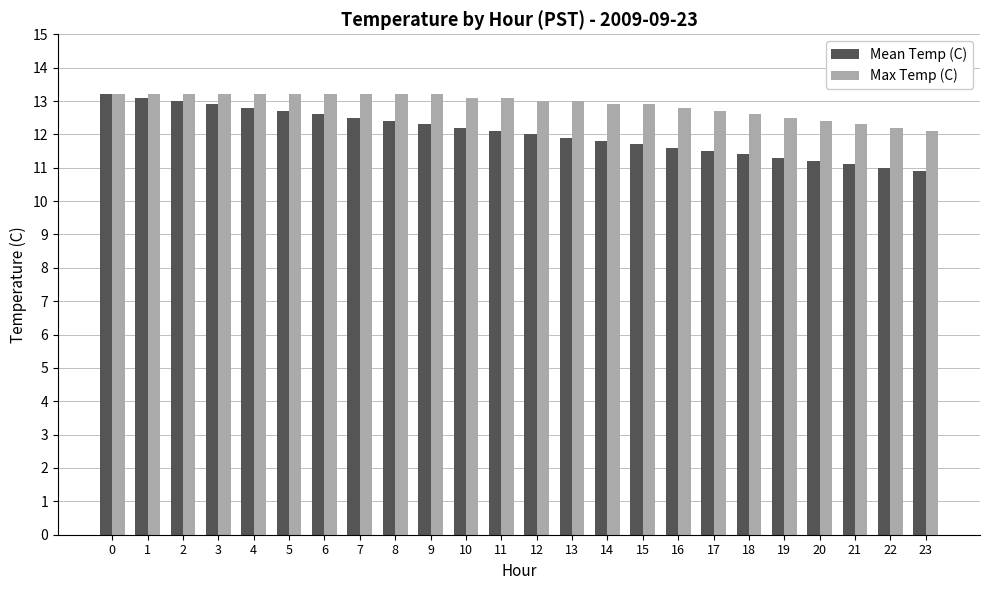

The value of Mean Temp (C) at 9 is 12.3. True or false?

True